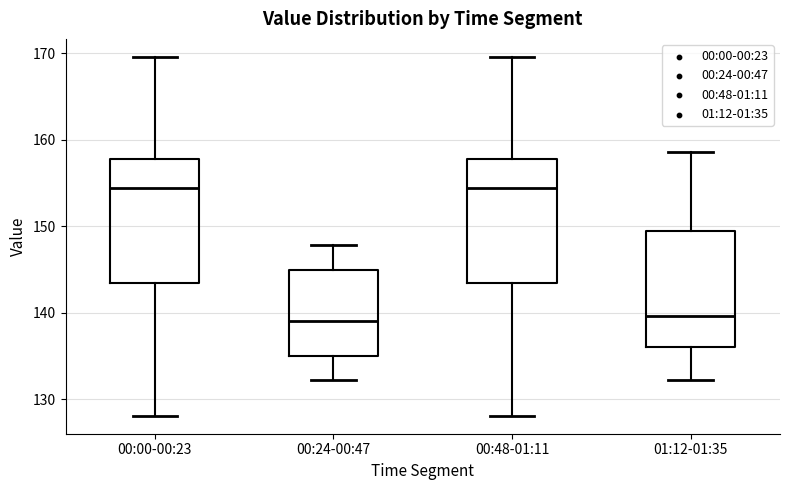

Where does the median line of the box for 01:12-01:35 sit on the y-axis? The values are not printed on the chart, so give them approximately, as read against the axis.

140